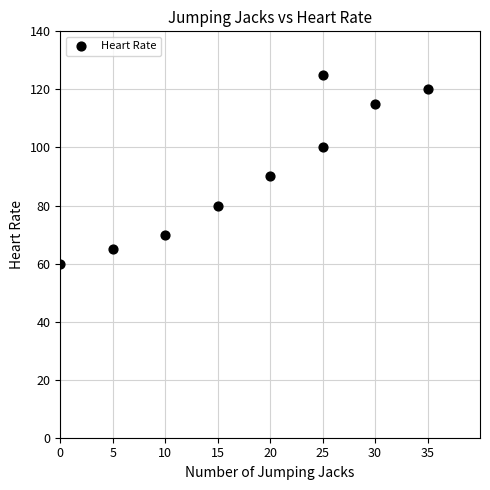

What Y value in the scatter plot is closest to 92?

90